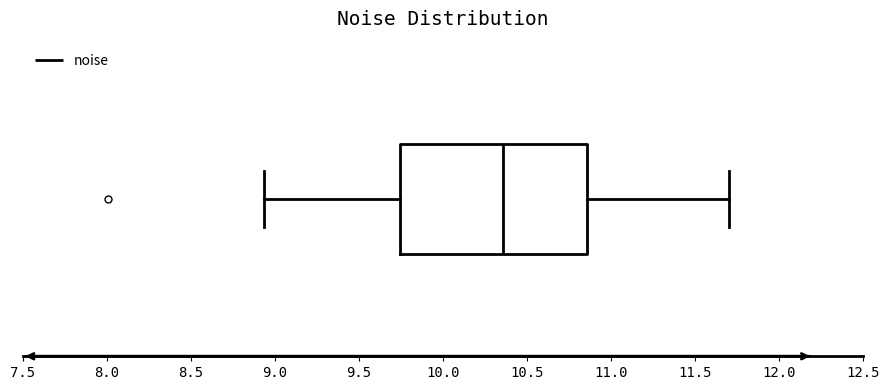

Transcribe this box plot: give where the median line is, the range the box spans, and where the two whiskers end, as read against the x-axis. The values are not printed on the chart, so give them approximately, as read against the axis.

median 10.35, box 9.75 to 10.85, whiskers 8.95 to 11.70